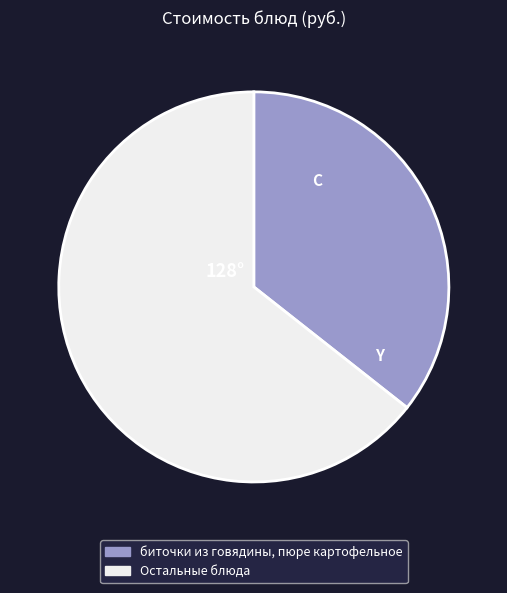

Does any single category account for the majority?

Yes